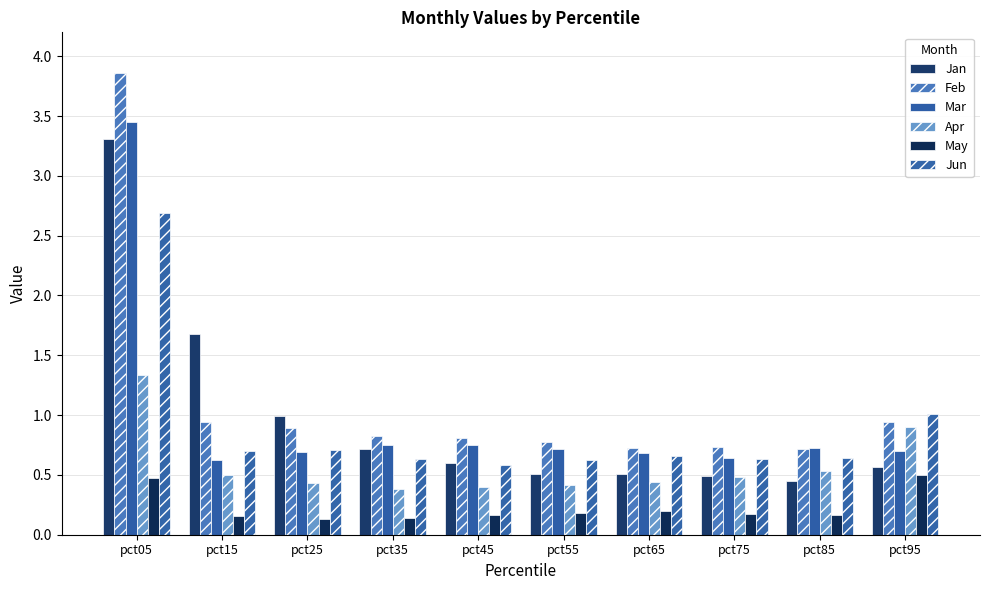

What is the sum of all Feb values?

11.2